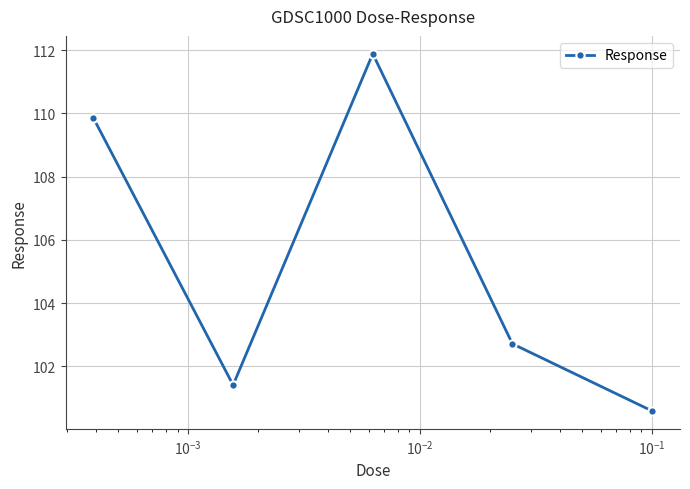

What is the greatest value displayed?

111.9